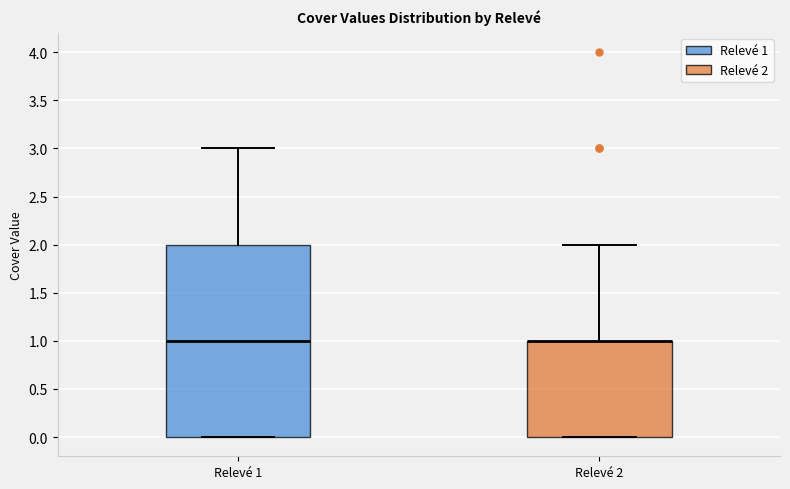

Reading left to right, transcribe this box plot: for each box, give where its median line is, the range the box spans, and where its two whiskers end, as read against the y-axis. The values are not printed on the chart, so give them approximately, as read against the axis.

Relevé 1: median 1, box 0 to 2, whiskers 0 to 3
Relevé 2: median 1 (drawn on the box's upper edge), box 0 to 1, whiskers 0 to 2